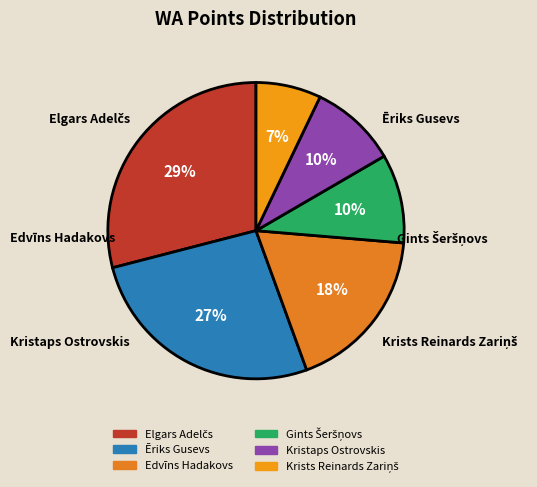

To the nearest percent, what is the combined percentage of Edvīns Hadakovs and Ēriks Gusevs?

45%